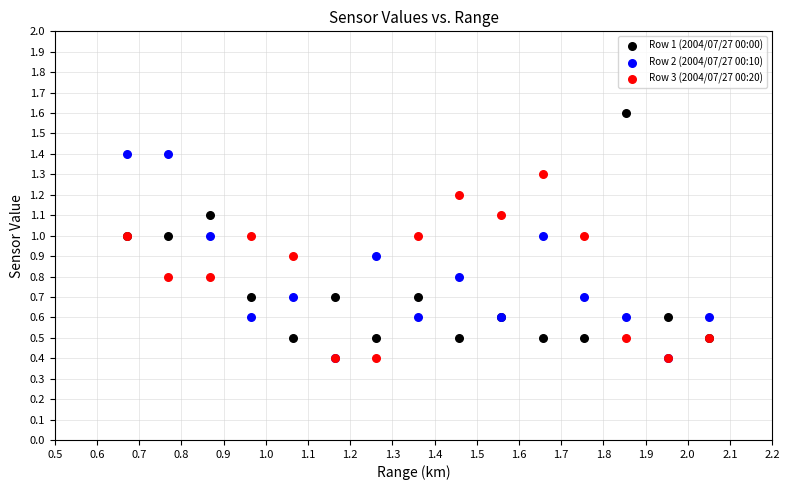

What are all the series names shown in the legend?

Row 1 (2004/07/27 00:00), Row 2 (2004/07/27 00:10), Row 3 (2004/07/27 00:20)